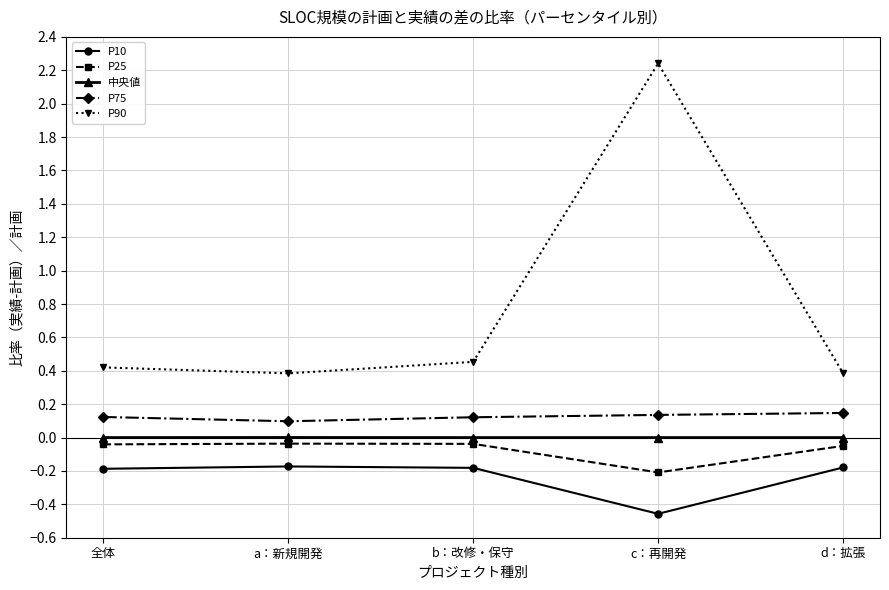

List the series in order of their peak value, lowest first.

P10, P25, 中央値, P75, P90